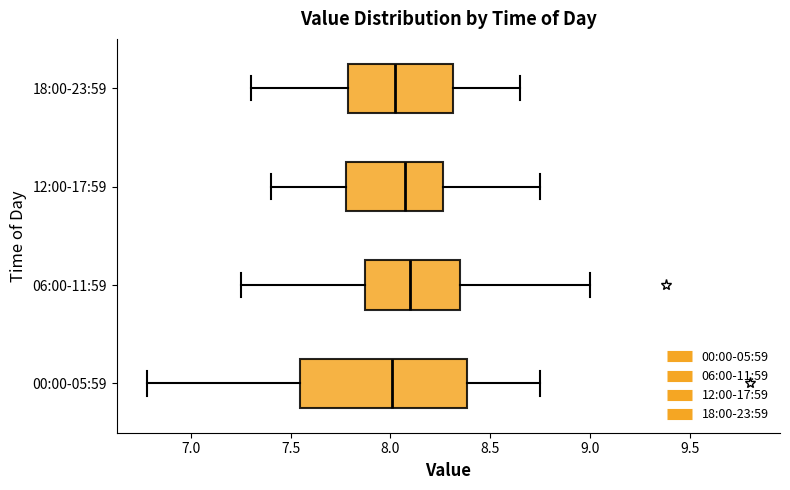

Which box is the widest, from its left edge to its right edge?

00:00-05:59